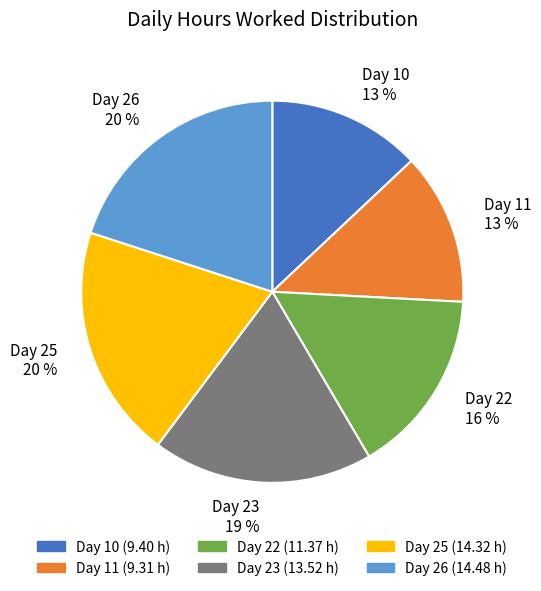

How many segments does this pie chart have?

6